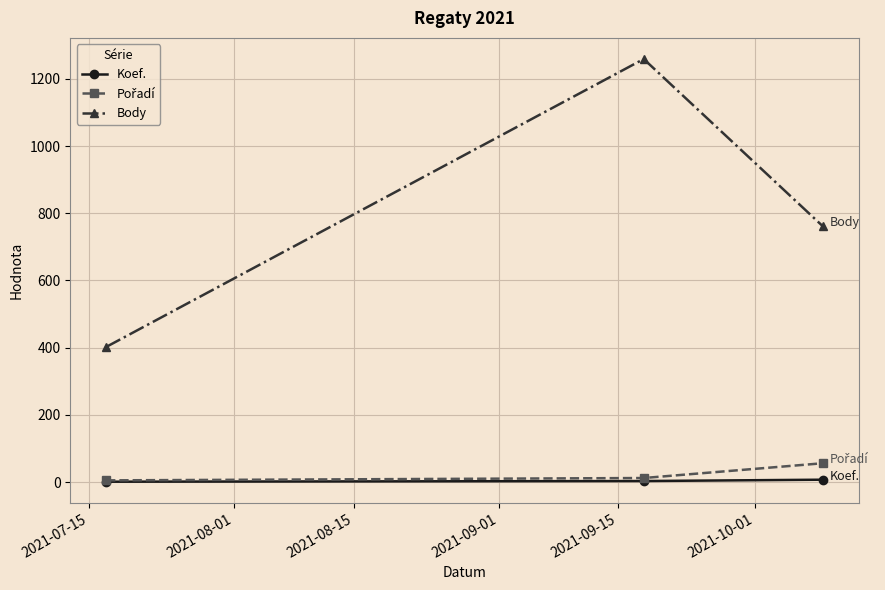

At how many categories does at least one series exceed 519?

2